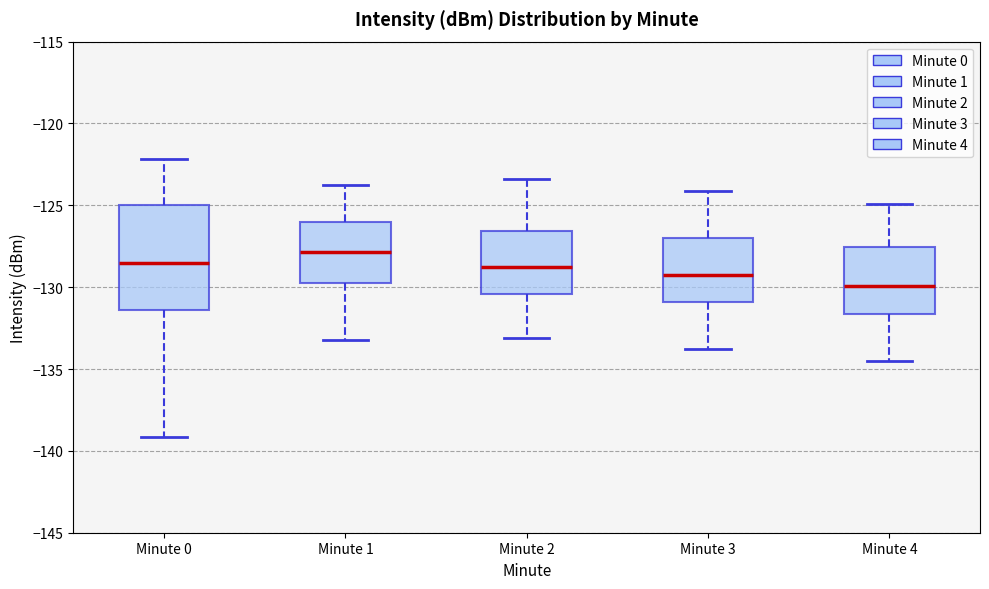

Reading left to right, transcribe this box plot: for each box, give where its median line is, the range the box spans, and where its two whiskers end, as read against the y-axis. The values are not printed on the chart, so give them approximately, as read against the axis.

Minute 0: median -128.5, box -131.5 to -125.0, whiskers -139.0 to -122.0
Minute 1: median -128.0, box -129.5 to -126.0, whiskers -133.0 to -123.5
Minute 2: median -128.5, box -130.5 to -126.5, whiskers -133.0 to -123.5
Minute 3: median -129.0, box -131.0 to -127.0, whiskers -134.0 to -124.0
Minute 4: median -130.0, box -131.5 to -127.5, whiskers -134.5 to -125.0